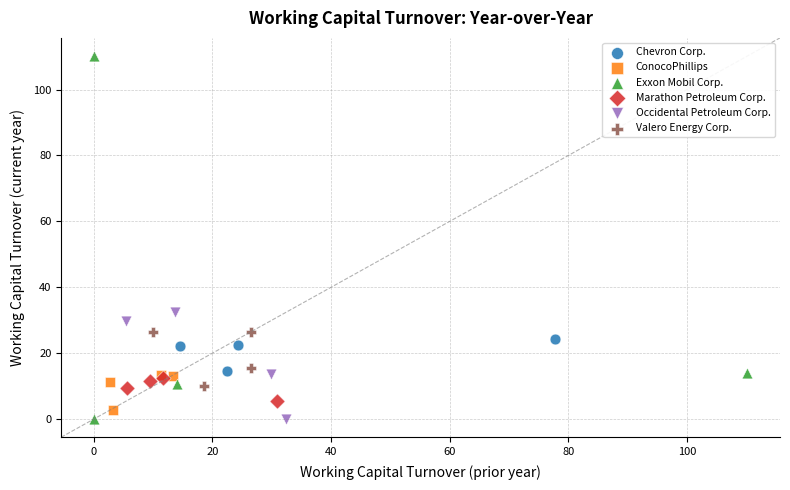

Which series has the largest Y range (max minus min)?

Exxon Mobil Corp.